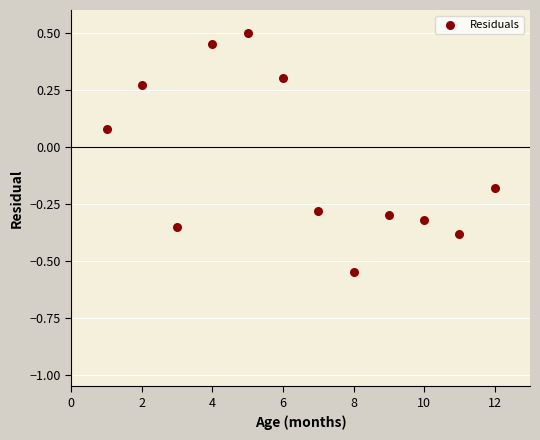

What is the average X value?

6.5